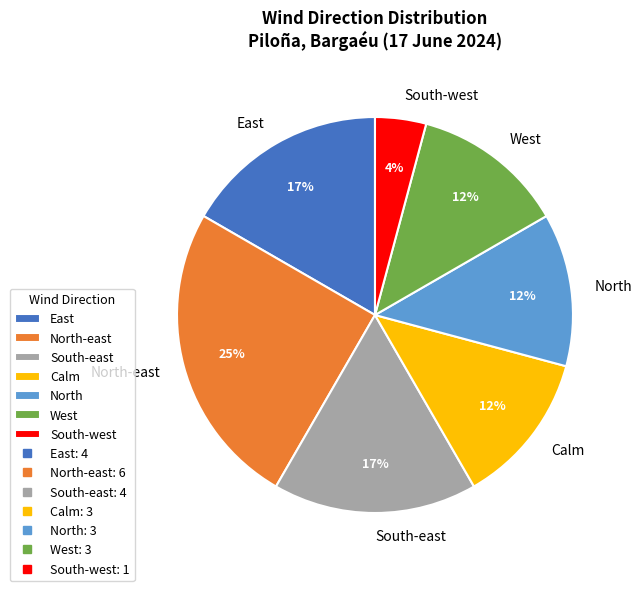

Does Calm represent more than half of the total?

No